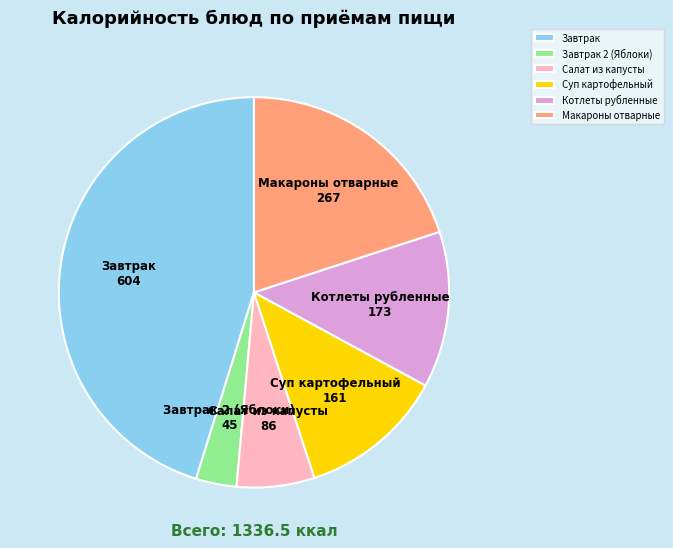

Which category has the smallest portion of the pie?

Завтрак 2 (Яблоки)